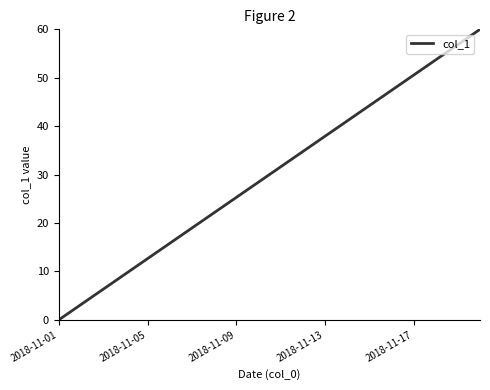

What is the difference between the maximum and minimum values?

60.0